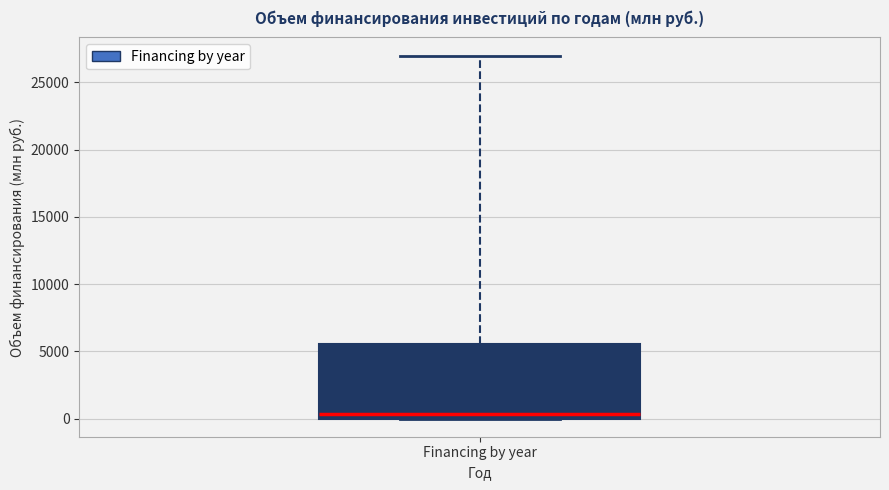

Read this box plot against the y-axis: the position of the median line, the range covered by the box, and the ends of both whiskers. The values are not printed on the chart, so give them approximately, as read against the axis.

median 500, box 0 to 5500, whiskers 0 to 27000